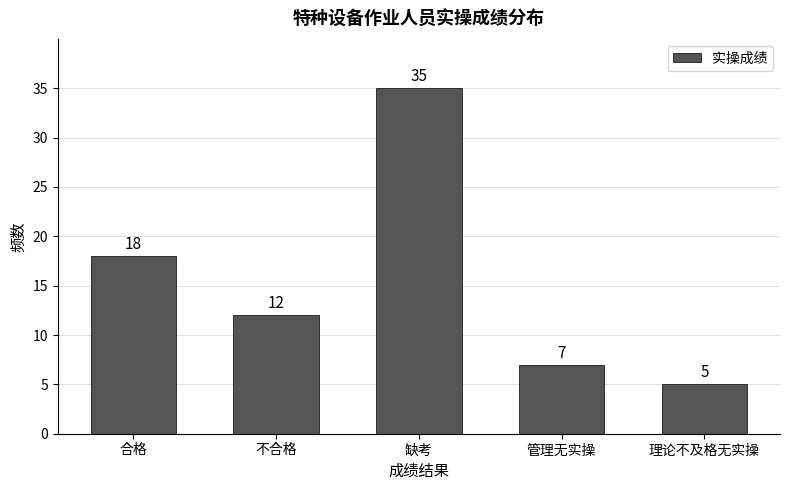

Reading left to right, list all the values displayed in this chart.

合格=18	不合格=12	缺考=35	管理无实操=7	理论不及格无实操=5